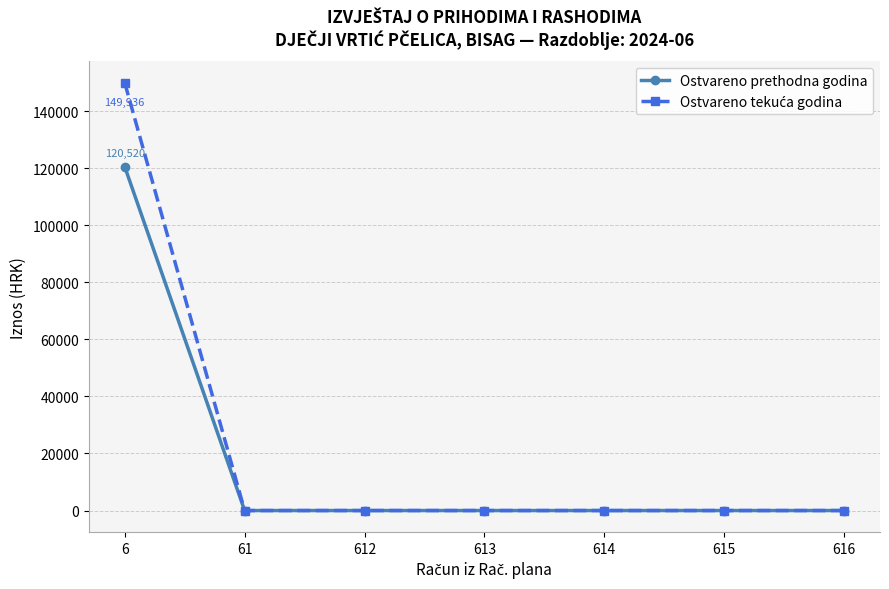

What is the greatest value displayed?

149936.4